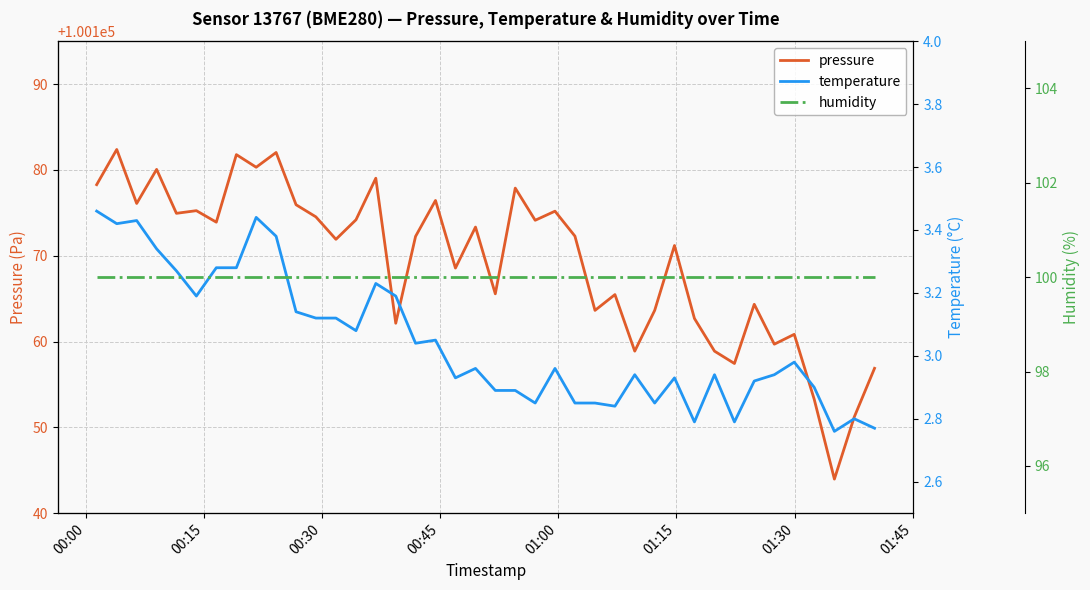

What is the maximum value for temperature?

3.5